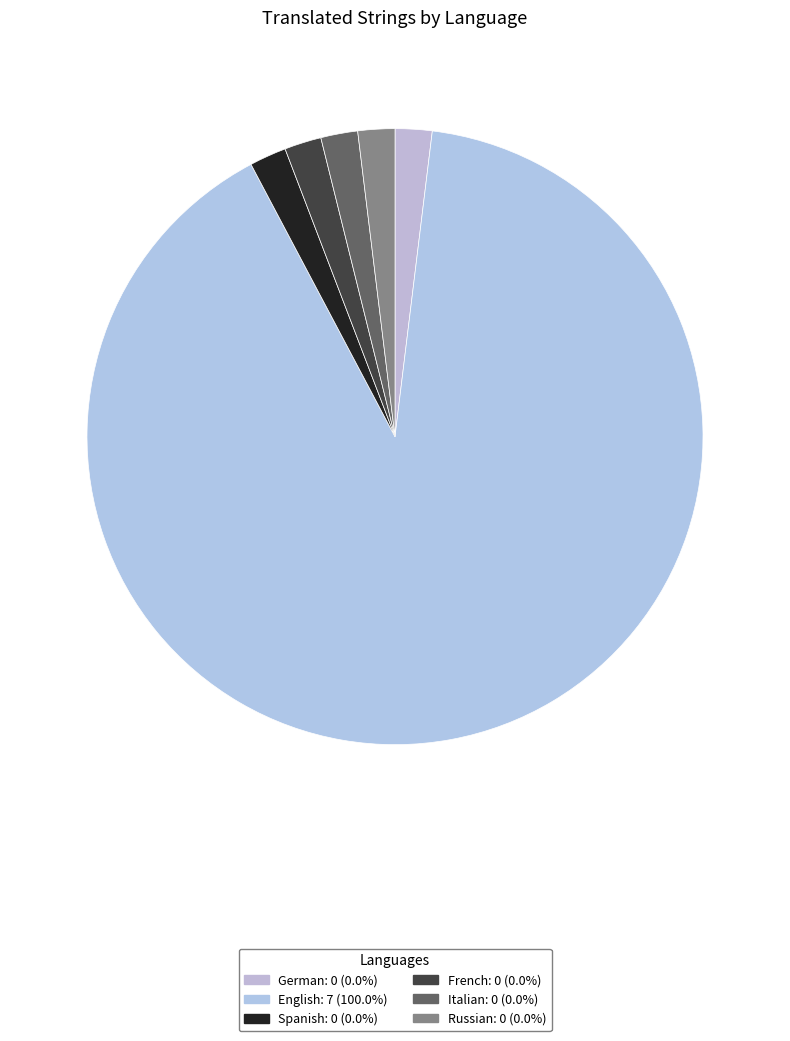

How many slices are in this pie chart?

6